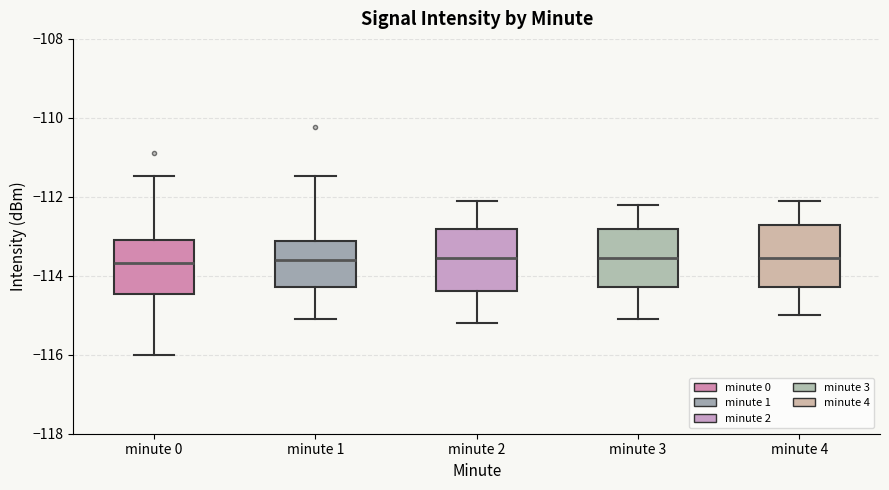

Reading left to right, read every box against the y-axis: the position of its median line, the range the box covers, and the ends of its whiskers. The values are not printed on the chart, so give them approximately, as read against the axis.

minute 0: median -113.6, box -114.4 to -113.0, whiskers -116.0 to -111.4
minute 1: median -113.6, box -114.2 to -113.2, whiskers -115.0 to -111.4
minute 2: median -113.6, box -114.4 to -112.8, whiskers -115.2 to -112.0
minute 3: median -113.6, box -114.2 to -112.8, whiskers -115.0 to -112.2
minute 4: median -113.6, box -114.2 to -112.8, whiskers -115.0 to -112.0